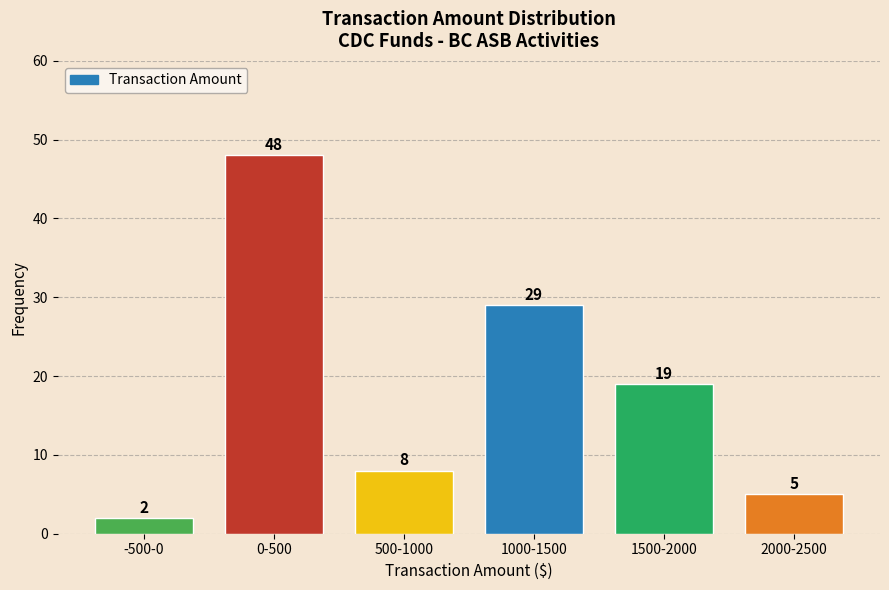

Reading left to right, transcribe all the data shown in this chart.

2	48	8	29	19	5